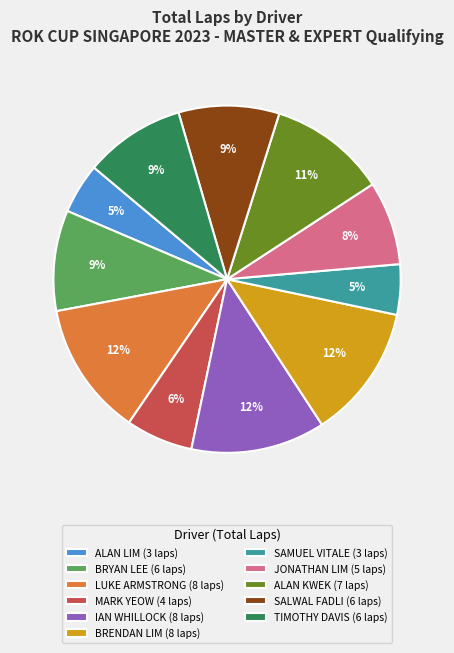

Which has a higher value, BRENDAN LIM (8 laps) or JONATHAN LIM (5 laps)?

BRENDAN LIM (8 laps)